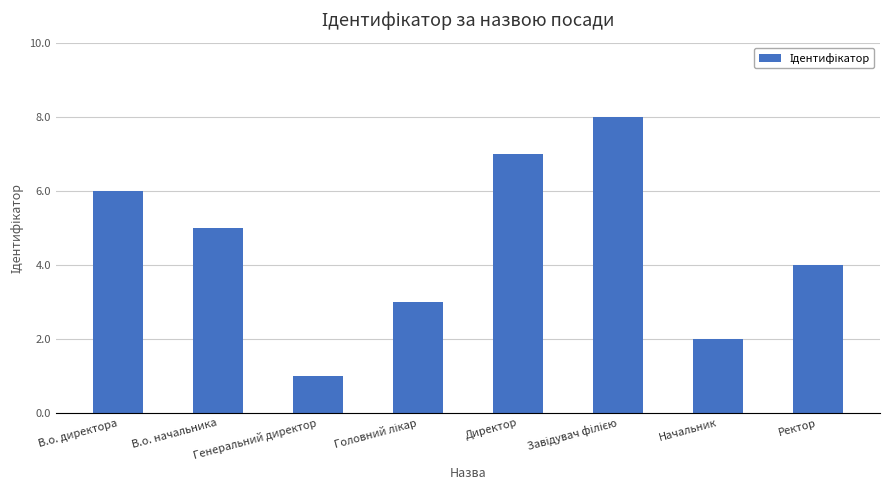

What is the change in value from Генеральний директор to Ректор?

+3